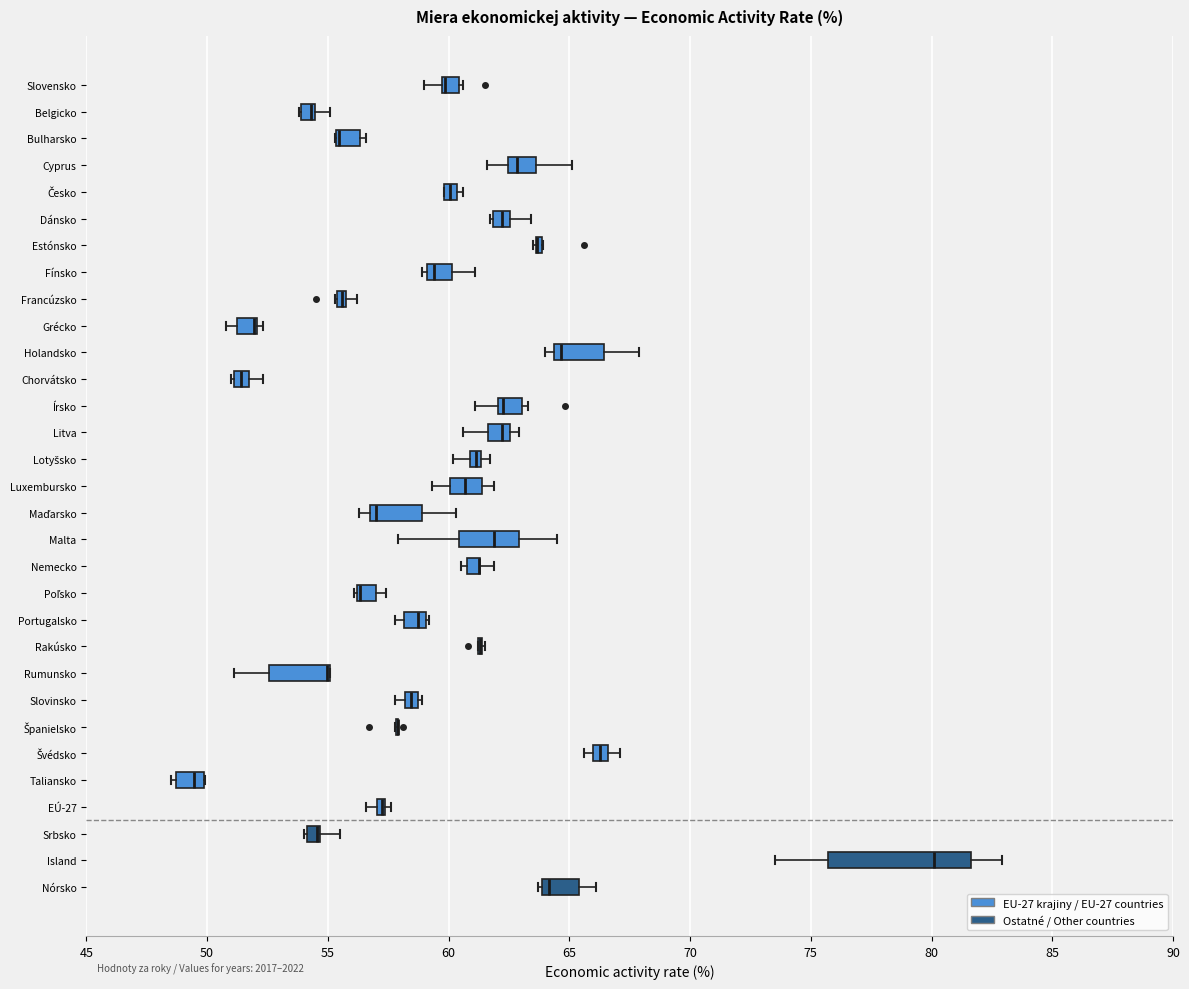

Where is the right edge of the box for Fínsko on the x-axis? The values are not printed on the chart, so give them approximately, as read against the axis.

60.0